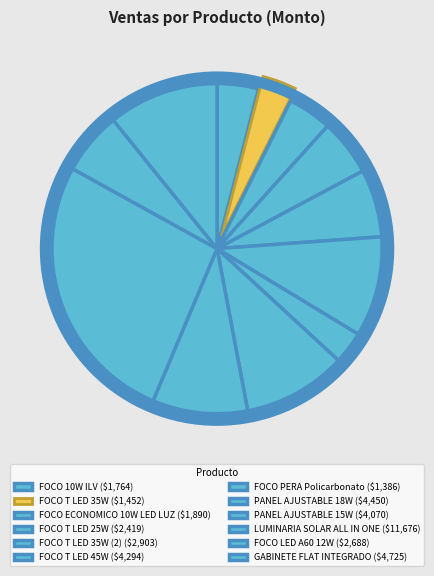

Count the number of slices in the pie.

12